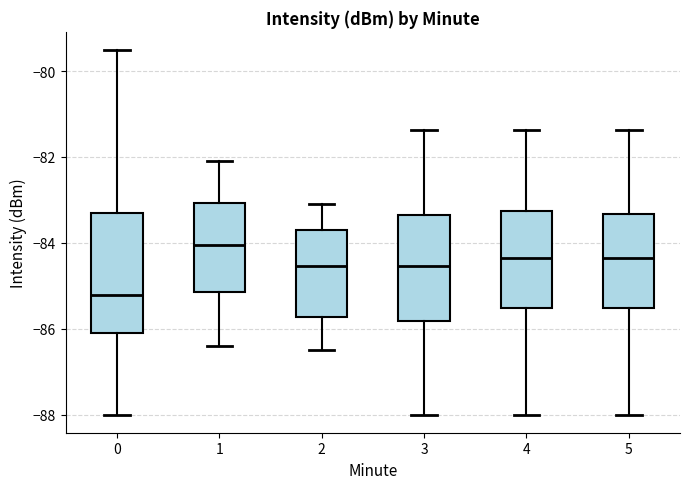

Reading left to right, transcribe this box plot: for each box, give where its median line is, the range the box spans, and where its two whiskers end, as read against the y-axis. The values are not printed on the chart, so give them approximately, as read against the axis.

0: median -85.2, box -86.2 to -83.2, whiskers -88.0 to -79.6
1: median -84.0, box -85.2 to -83.0, whiskers -86.4 to -82.0
2: median -84.6, box -85.8 to -83.6, whiskers -86.4 to -83.0
3: median -84.6, box -85.8 to -83.4, whiskers -88.0 to -81.4
4: median -84.4, box -85.6 to -83.2, whiskers -88.0 to -81.4
5: median -84.4, box -85.6 to -83.4, whiskers -88.0 to -81.4